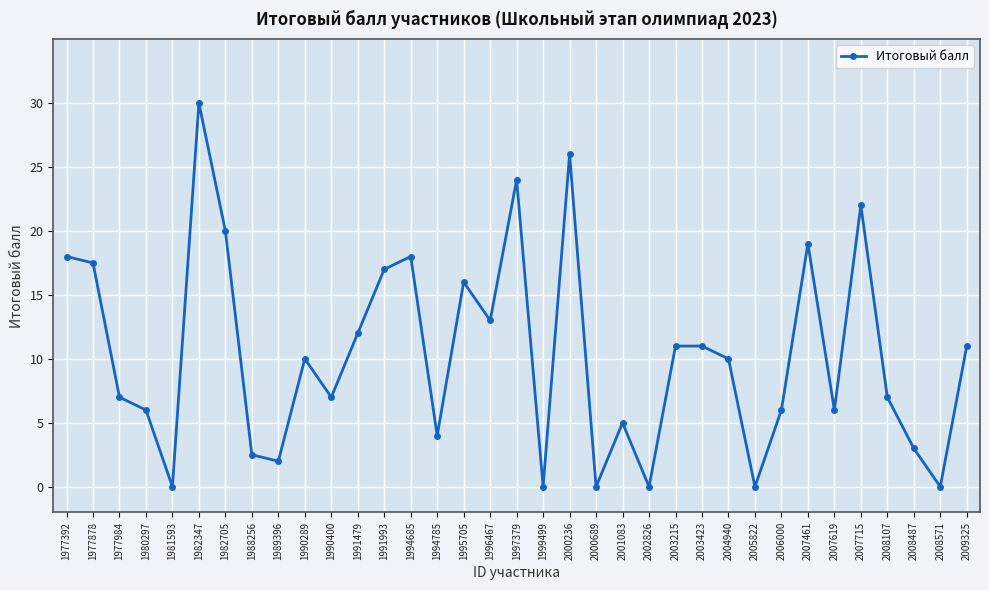

Where is the data nearest to the value 15?

1995705